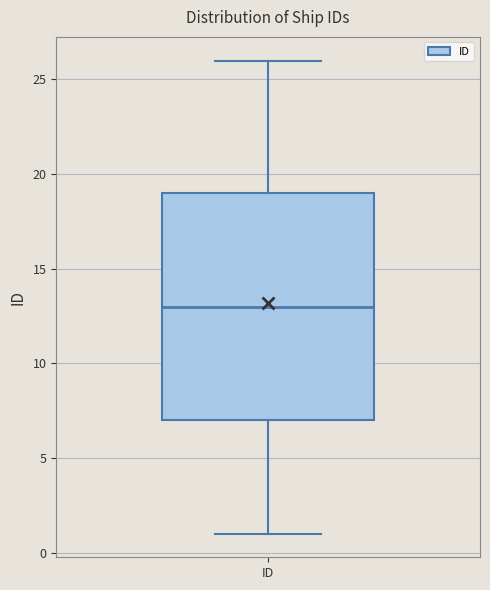

Transcribe this box plot: give where the median line is, the range the box spans, and where the two whiskers end, as read against the y-axis. The values are not printed on the chart, so give them approximately, as read against the axis.

median 13, box 7 to 19, whiskers 1 to 26